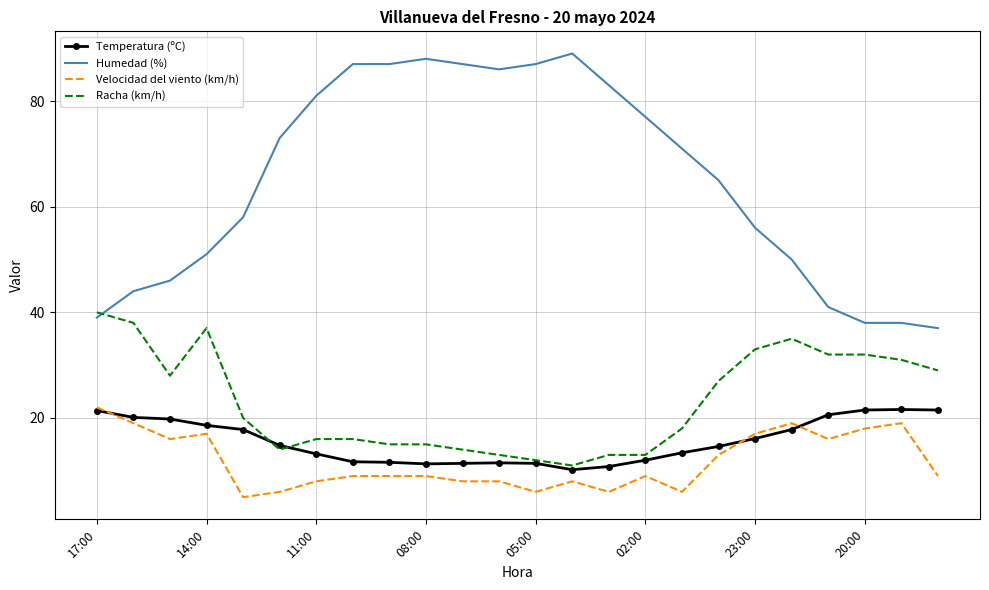

What is the maximum value for Humedad (%)?

89.0